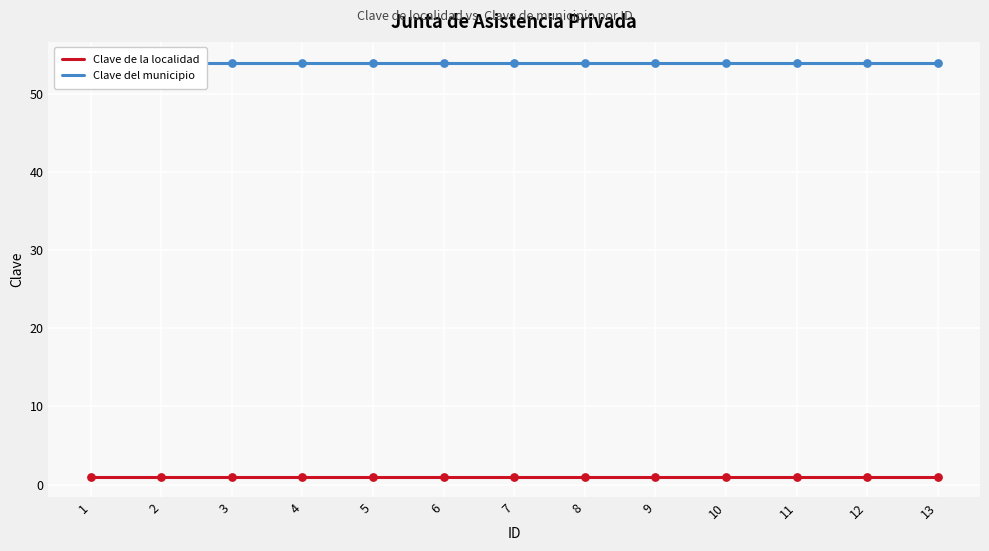

At which category is the sum across all series the highest?

1